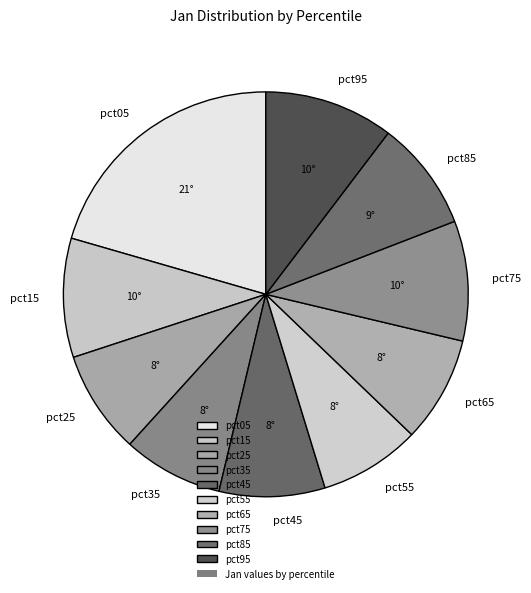

Is it true that pct35 is 8% of the pie?

True